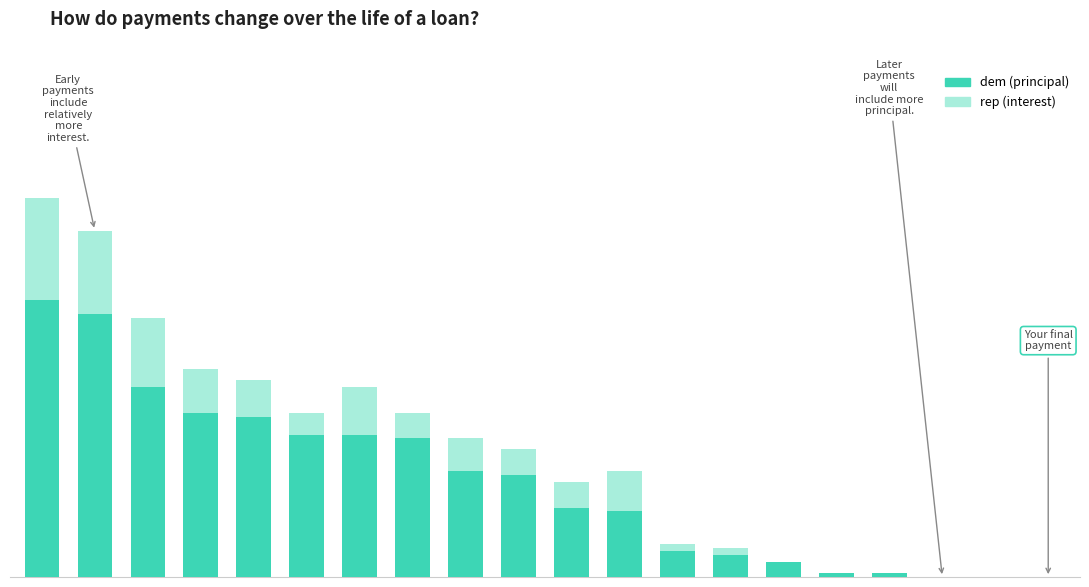

Is it true that rep equals 12 at 3?

True